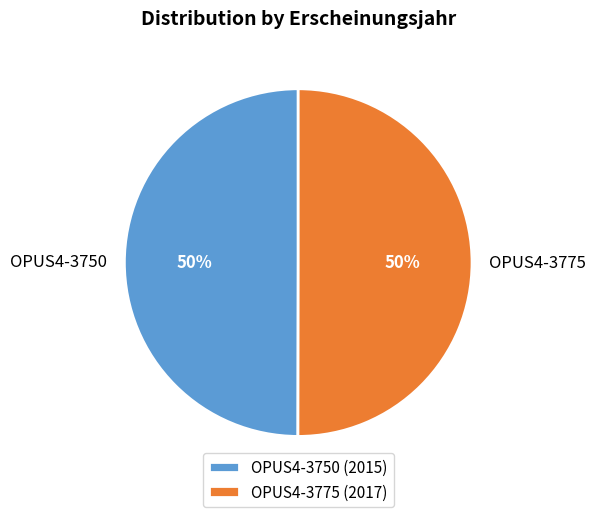

To the nearest percent, what is the average slice percentage?

50%